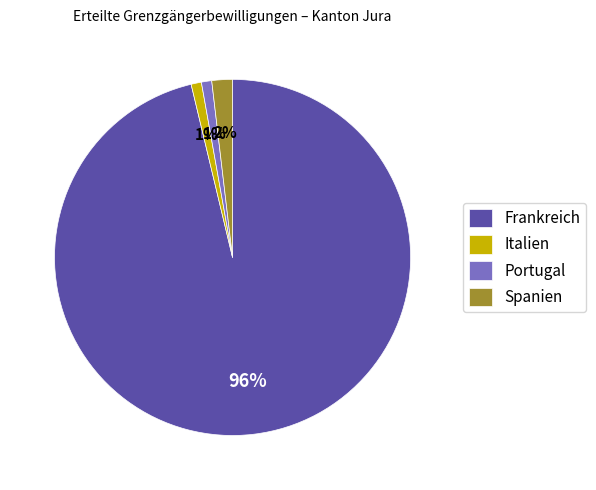

Do Frankreich and Portugal together represent more than half of the pie?

Yes